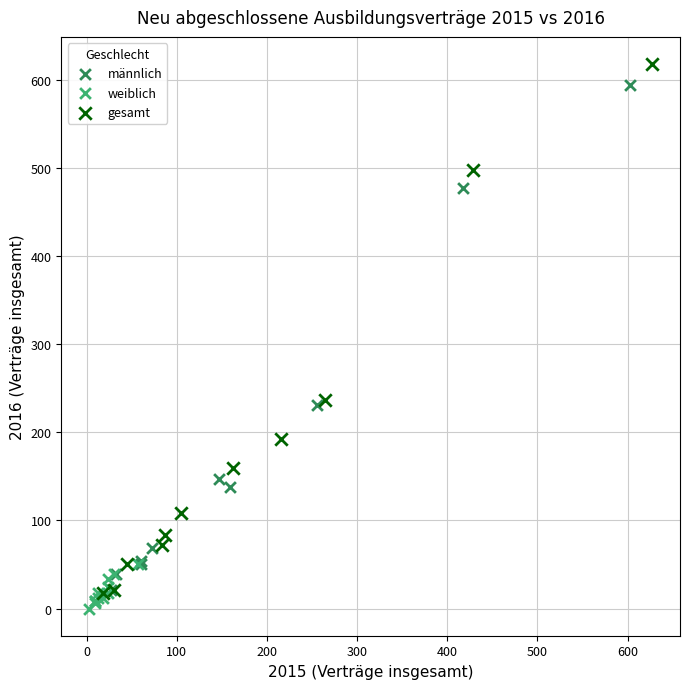

Which series contains the highest Y value?

gesamt